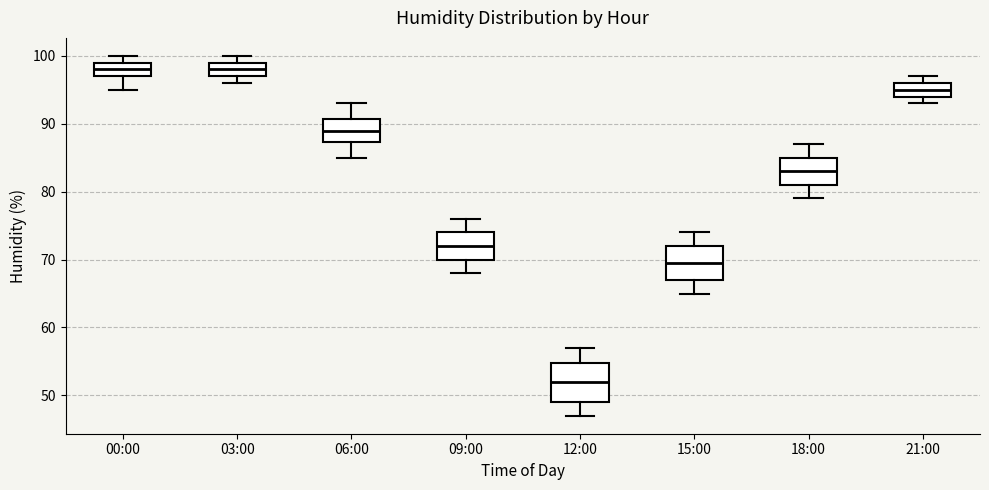

Reading left to right, transcribe this box plot: for each box, give where its median line is, the range the box spans, and where its two whiskers end, as read against the y-axis. The values are not printed on the chart, so give them approximately, as read against the axis.

00:00: median 98, box 97 to 99, whiskers 95 to 100
03:00: median 98, box 97 to 99, whiskers 96 to 100
06:00: median 89, box 87 to 91, whiskers 85 to 93
09:00: median 72, box 70 to 74, whiskers 68 to 76
12:00: median 52, box 49 to 55, whiskers 47 to 57
15:00: median 70, box 67 to 72, whiskers 65 to 74
18:00: median 83, box 81 to 85, whiskers 79 to 87
21:00: median 95, box 94 to 96, whiskers 93 to 97